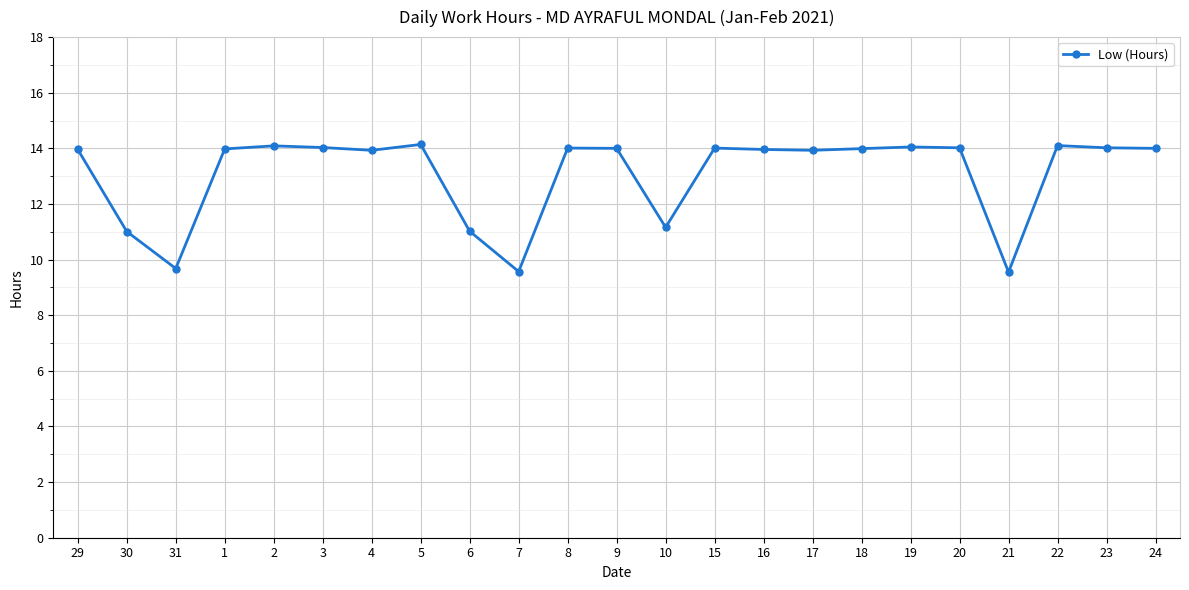

How many lines are shown in the chart?

1